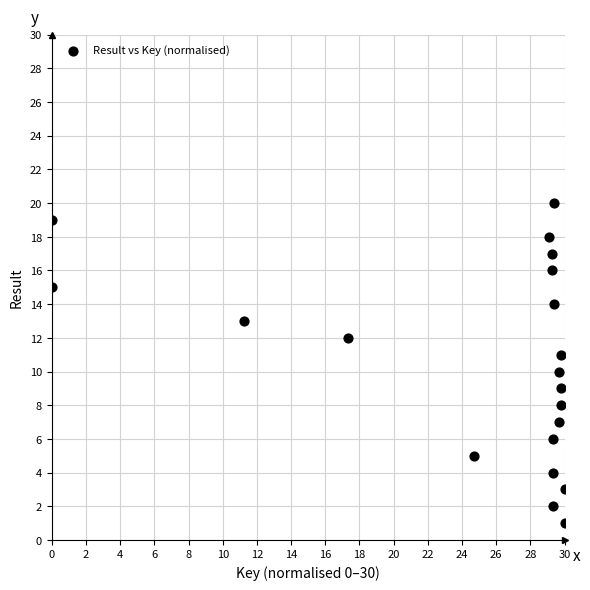

What is the range of Y values (max minus min)?

19